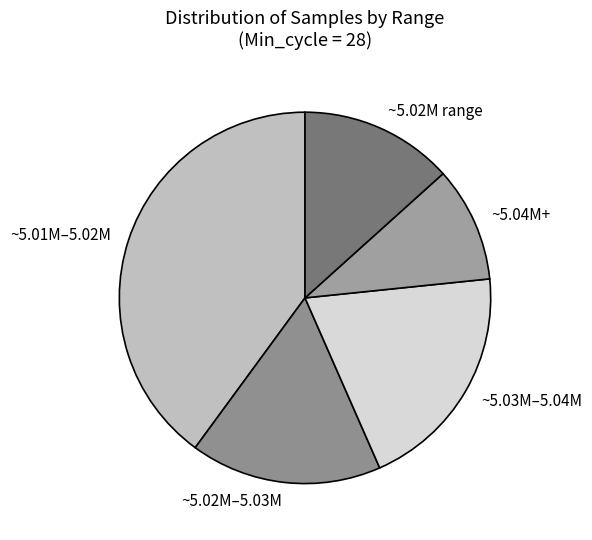

Is there any slice that represents more than half of the pie?

No